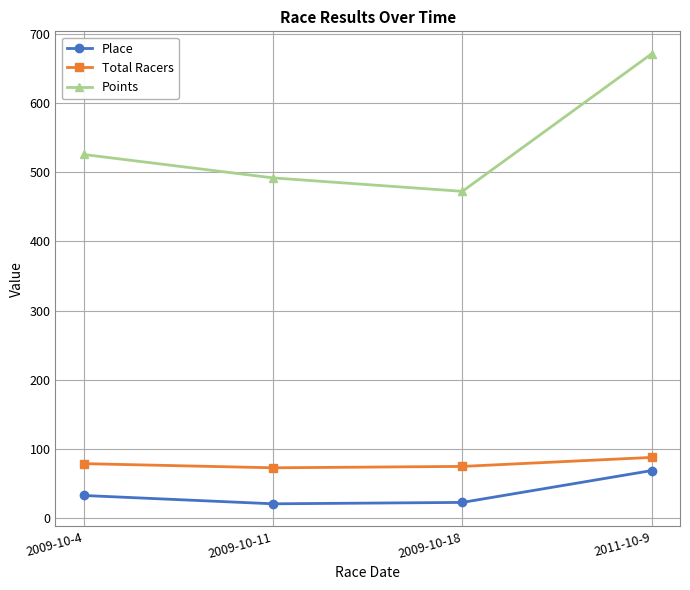

Is the value of Place at 2009-10-11 greater than the value of Points at 2009-10-18?

No